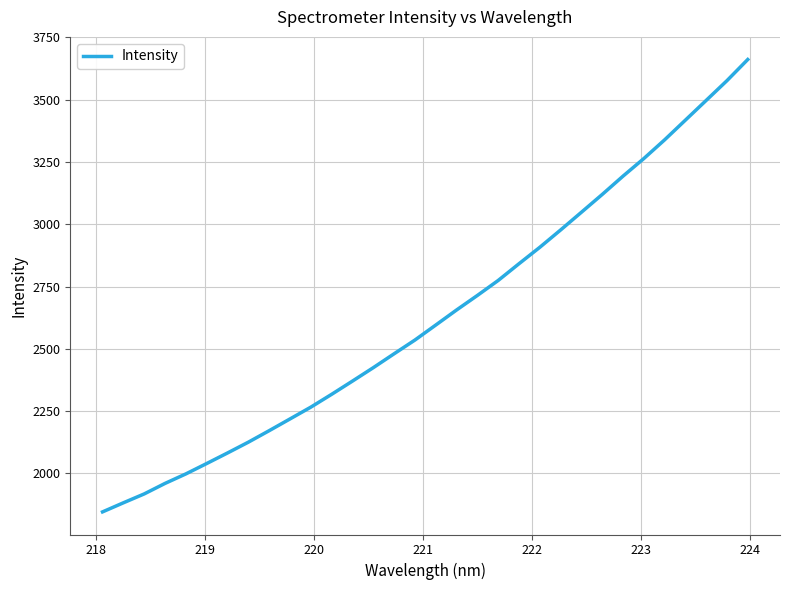

What is the minimum value shown in the chart?

1845.4